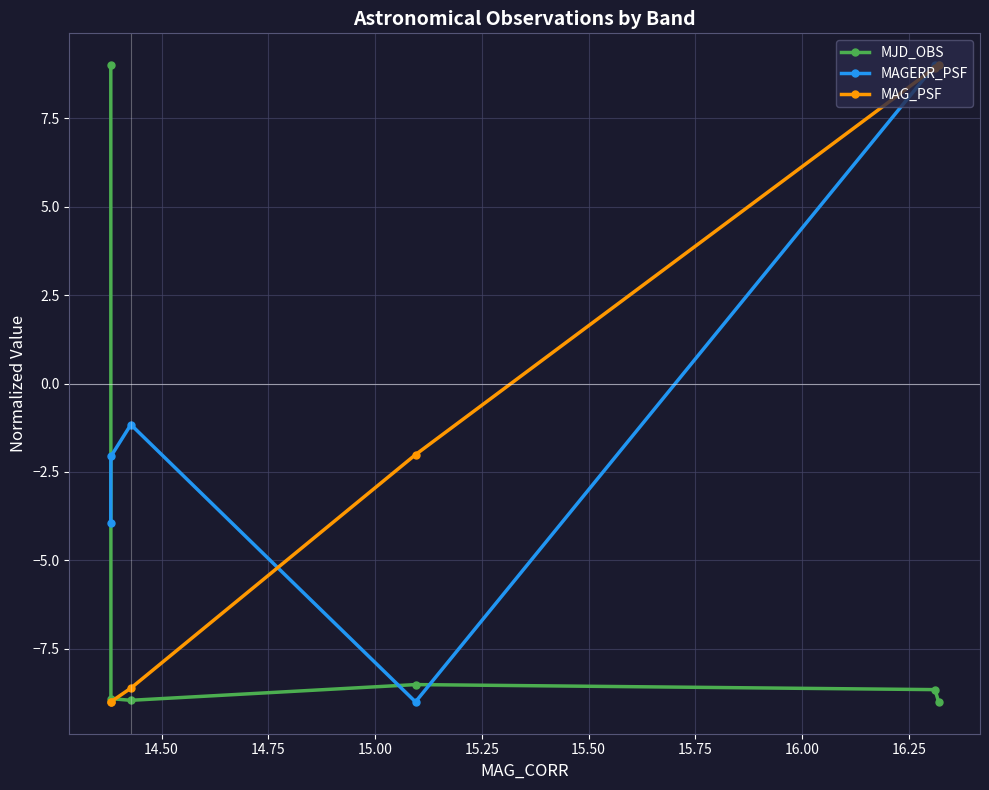

How many series are shown in this chart?

3